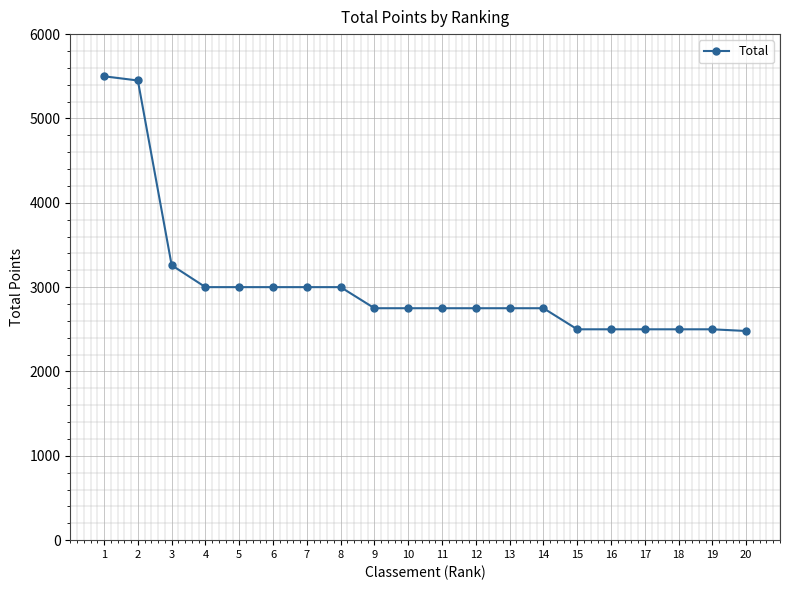

Which has a higher value, 5 or 20?

5